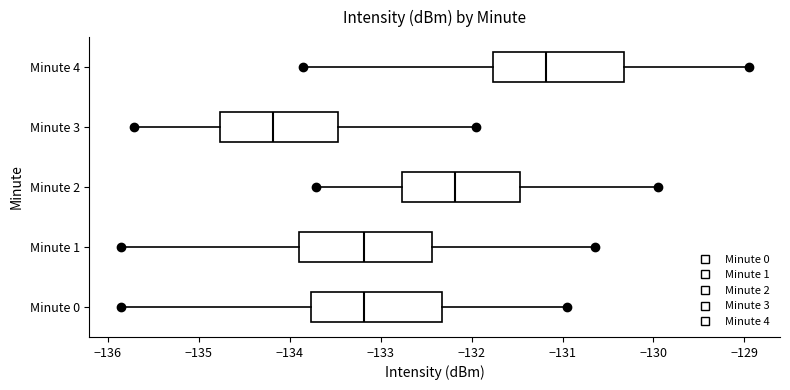

Where does the median line of the box for Minute 4 sit on the x-axis? The values are not printed on the chart, so give them approximately, as read against the axis.

-131.2